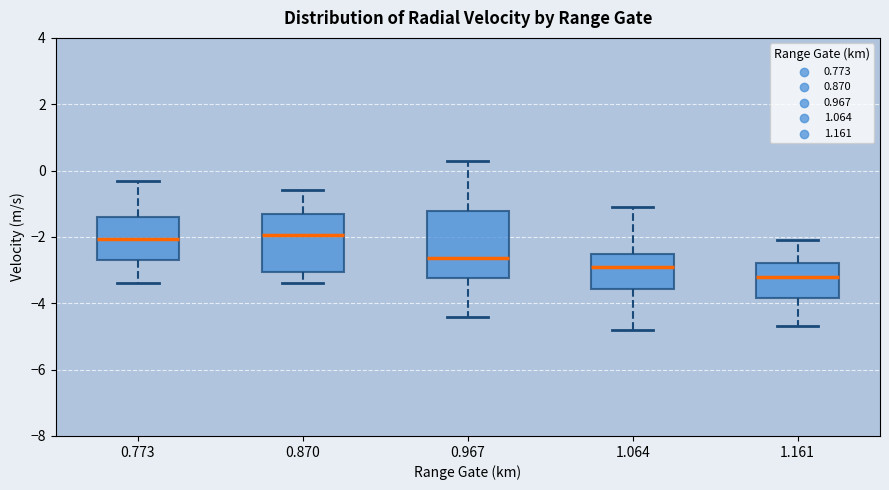

Reading left to right, read every box against the y-axis: the position of its median line, the range the box covers, and the ends of its whiskers. The values are not printed on the chart, so give them approximately, as read against the axis.

0.773: median -2.0, box -2.6 to -1.4, whiskers -3.4 to -0.2
0.870: median -2.0, box -3.0 to -1.2, whiskers -3.4 to -0.6
0.967: median -2.6, box -3.2 to -1.2, whiskers -4.4 to 0.4
1.064: median -2.8, box -3.6 to -2.6, whiskers -4.8 to -1.0
1.161: median -3.2, box -3.8 to -2.8, whiskers -4.6 to -2.0